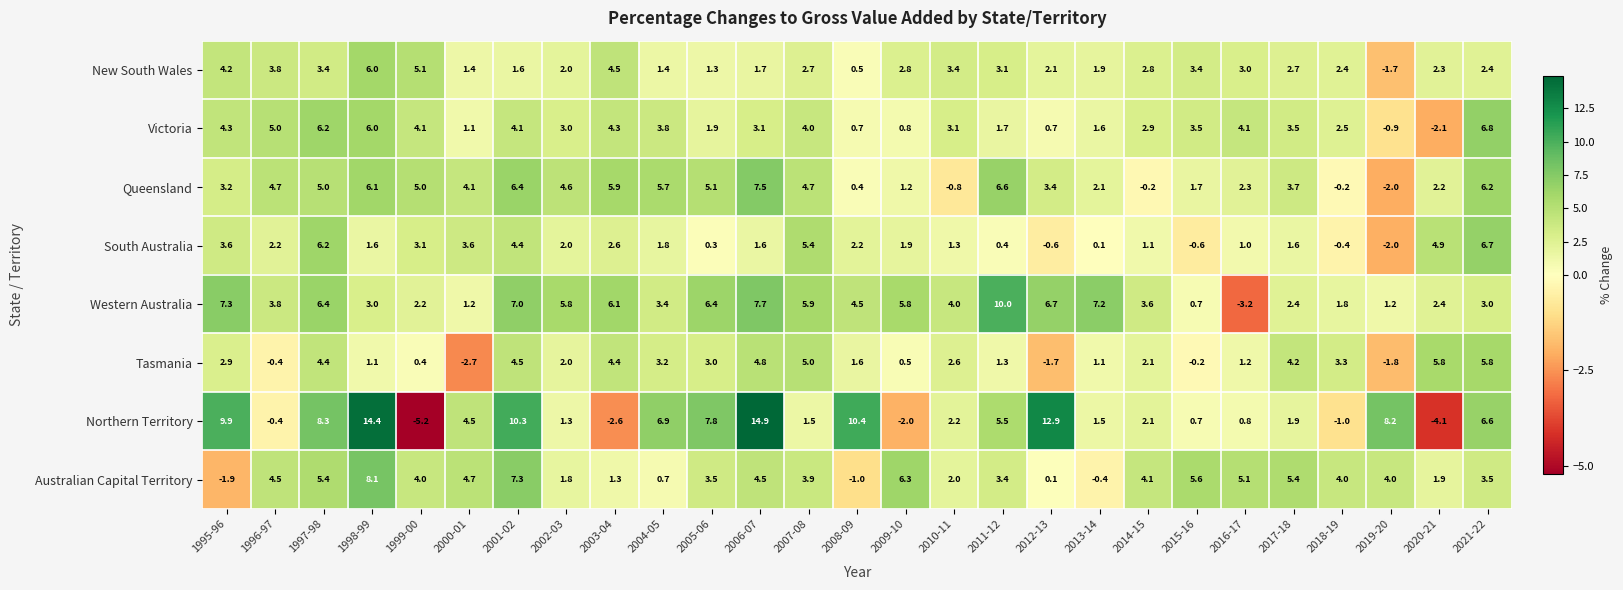

How many positive values does the Queensland series have?

23